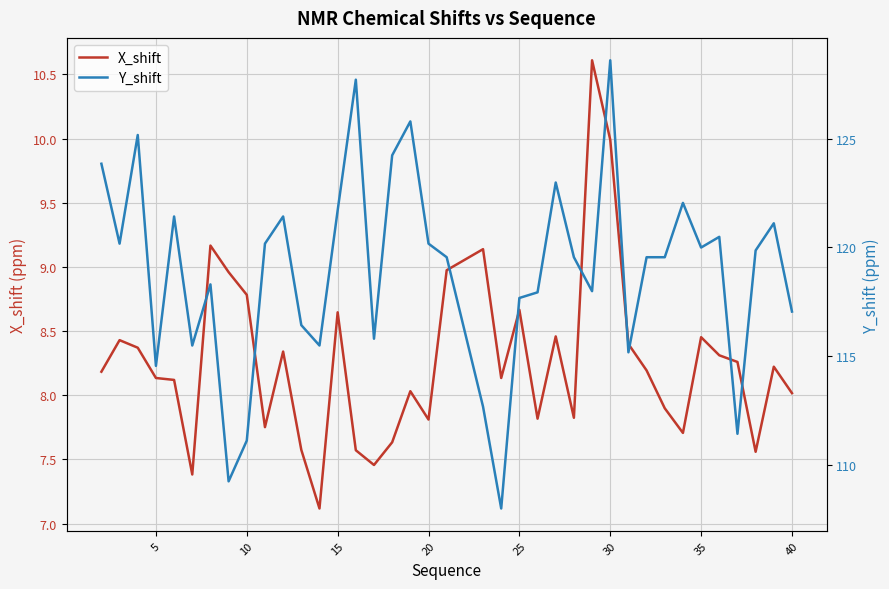

What is the value of the Y_shift point at the 25th from the left?

123.0